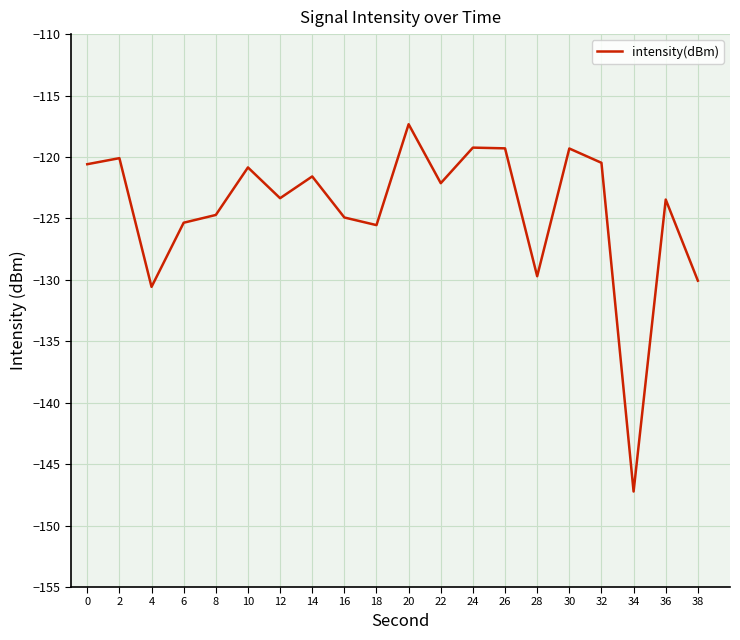

Where is the data nearest to the value -132?

4